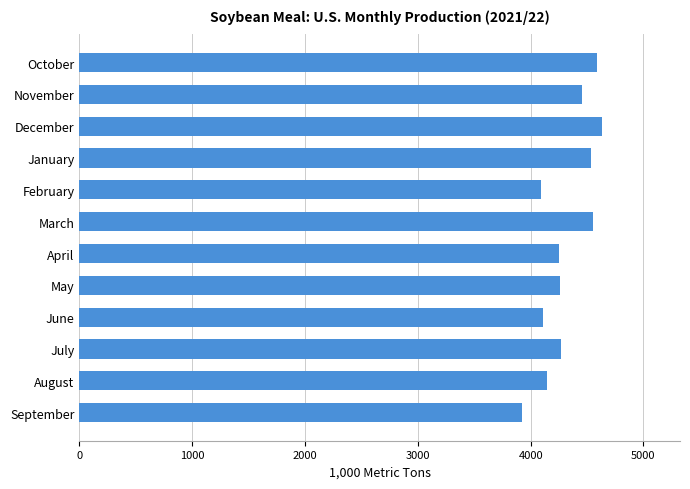

What is the ratio of the value at September to the value at April?

0.9